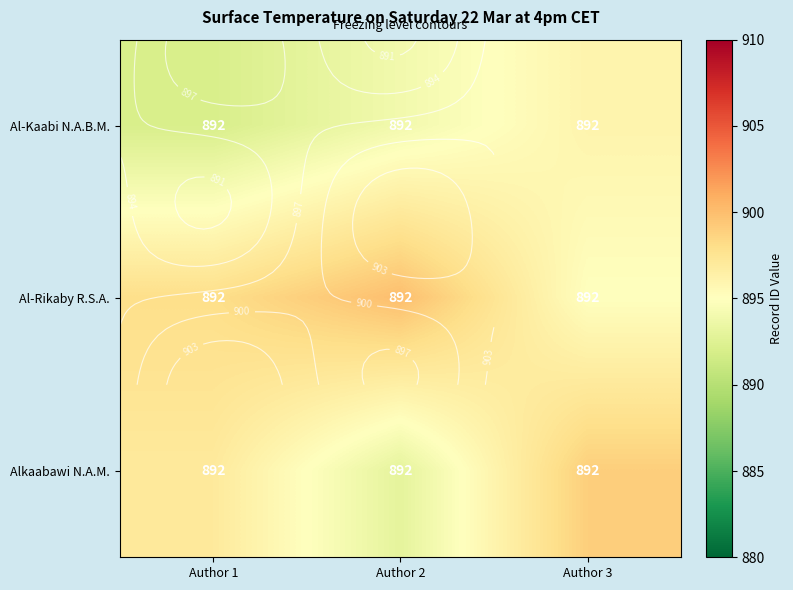

List the labels in order of Al-Rikaby R.S.A. value, largest first.

Author 2, Author 1, Author 3